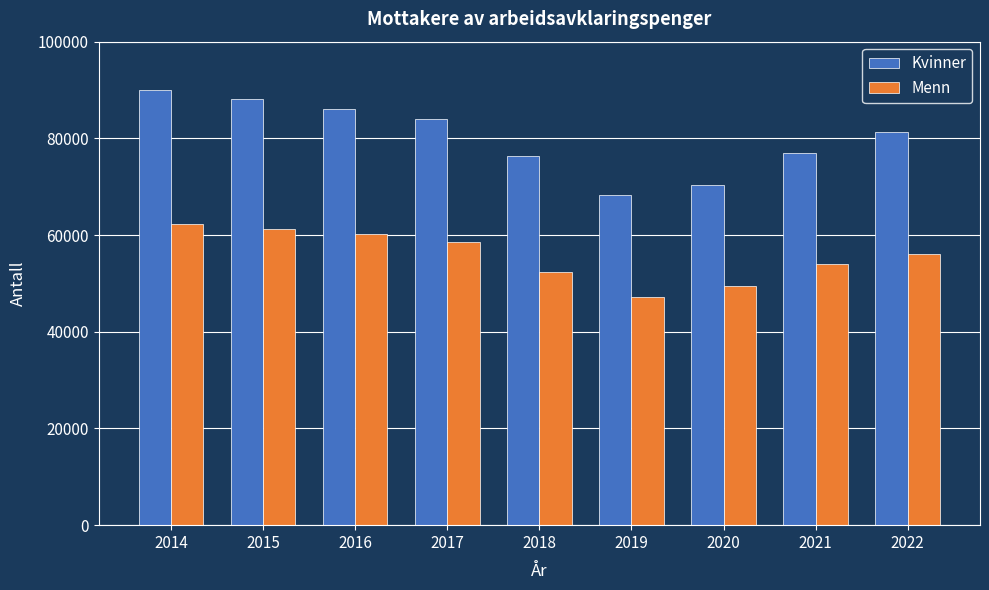

True or false: Kvinner has a value of 81286 at 2022.

True